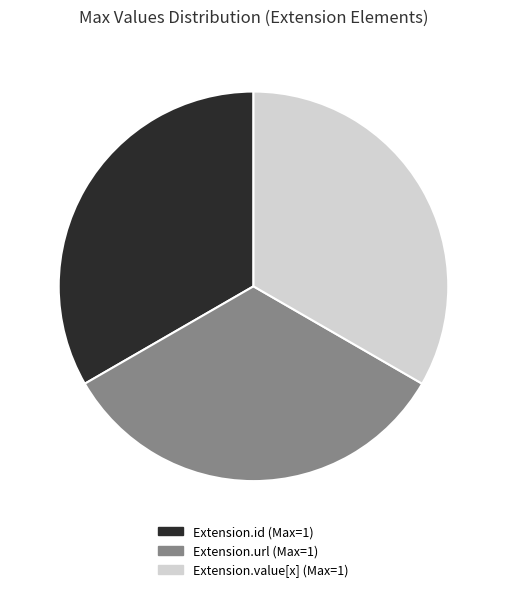

Is there any slice that represents more than half of the pie?

No